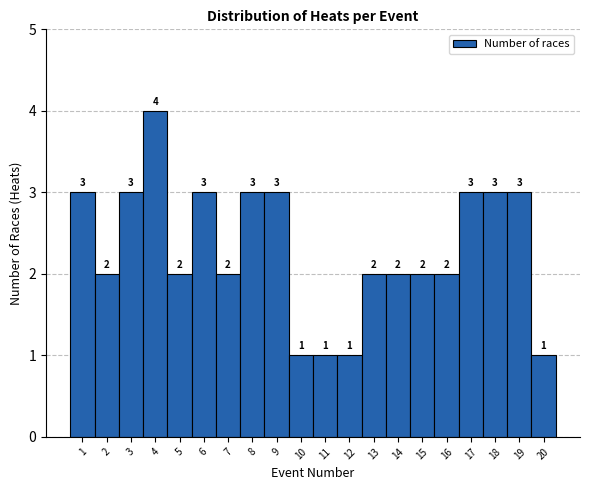

Which range on the x-axis has the tallest bar?

3.5 to 4.5